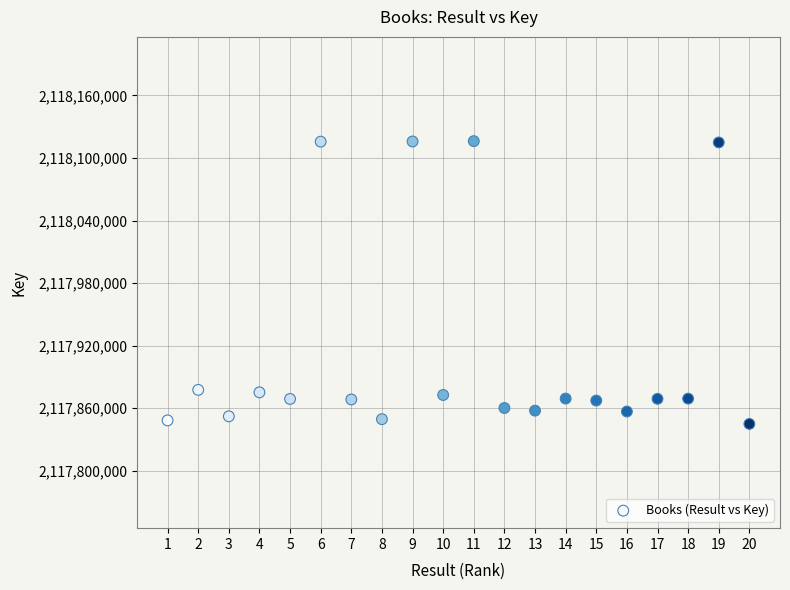

What is the range of Y values (max minus min)?

271218